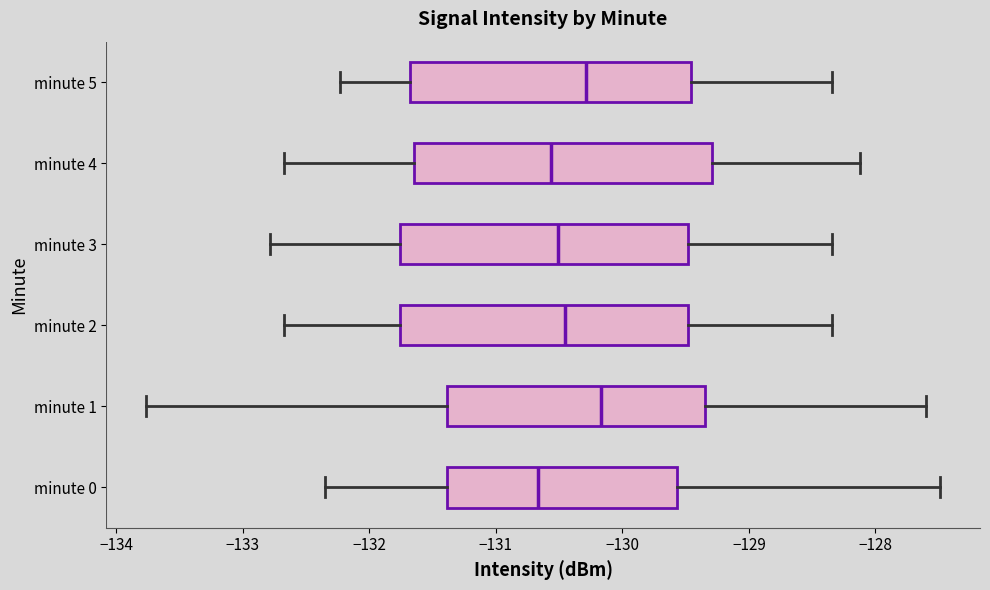

Reading bottom to top, transcribe this box plot: for each box, give where its median line is, the range the box spans, and where its two whiskers end, as read against the x-axis. The values are not printed on the chart, so give them approximately, as read against the axis.

minute 0: median -130.7, box -131.4 to -129.6, whiskers -132.3 to -127.5
minute 1: median -130.2, box -131.4 to -129.3, whiskers -133.8 to -127.6
minute 2: median -130.5, box -131.8 to -129.5, whiskers -132.7 to -128.3
minute 3: median -130.5, box -131.8 to -129.5, whiskers -132.8 to -128.3
minute 4: median -130.6, box -131.7 to -129.3, whiskers -132.7 to -128.1
minute 5: median -130.3, box -131.7 to -129.5, whiskers -132.2 to -128.3